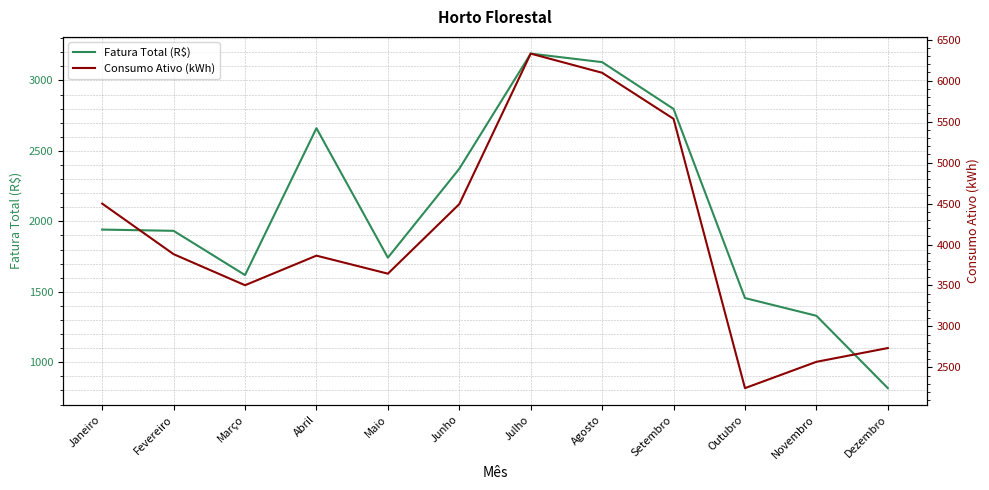

True or false: Consumo Ativo (kWh) and Fatura Total (R$) cross at least once.

False